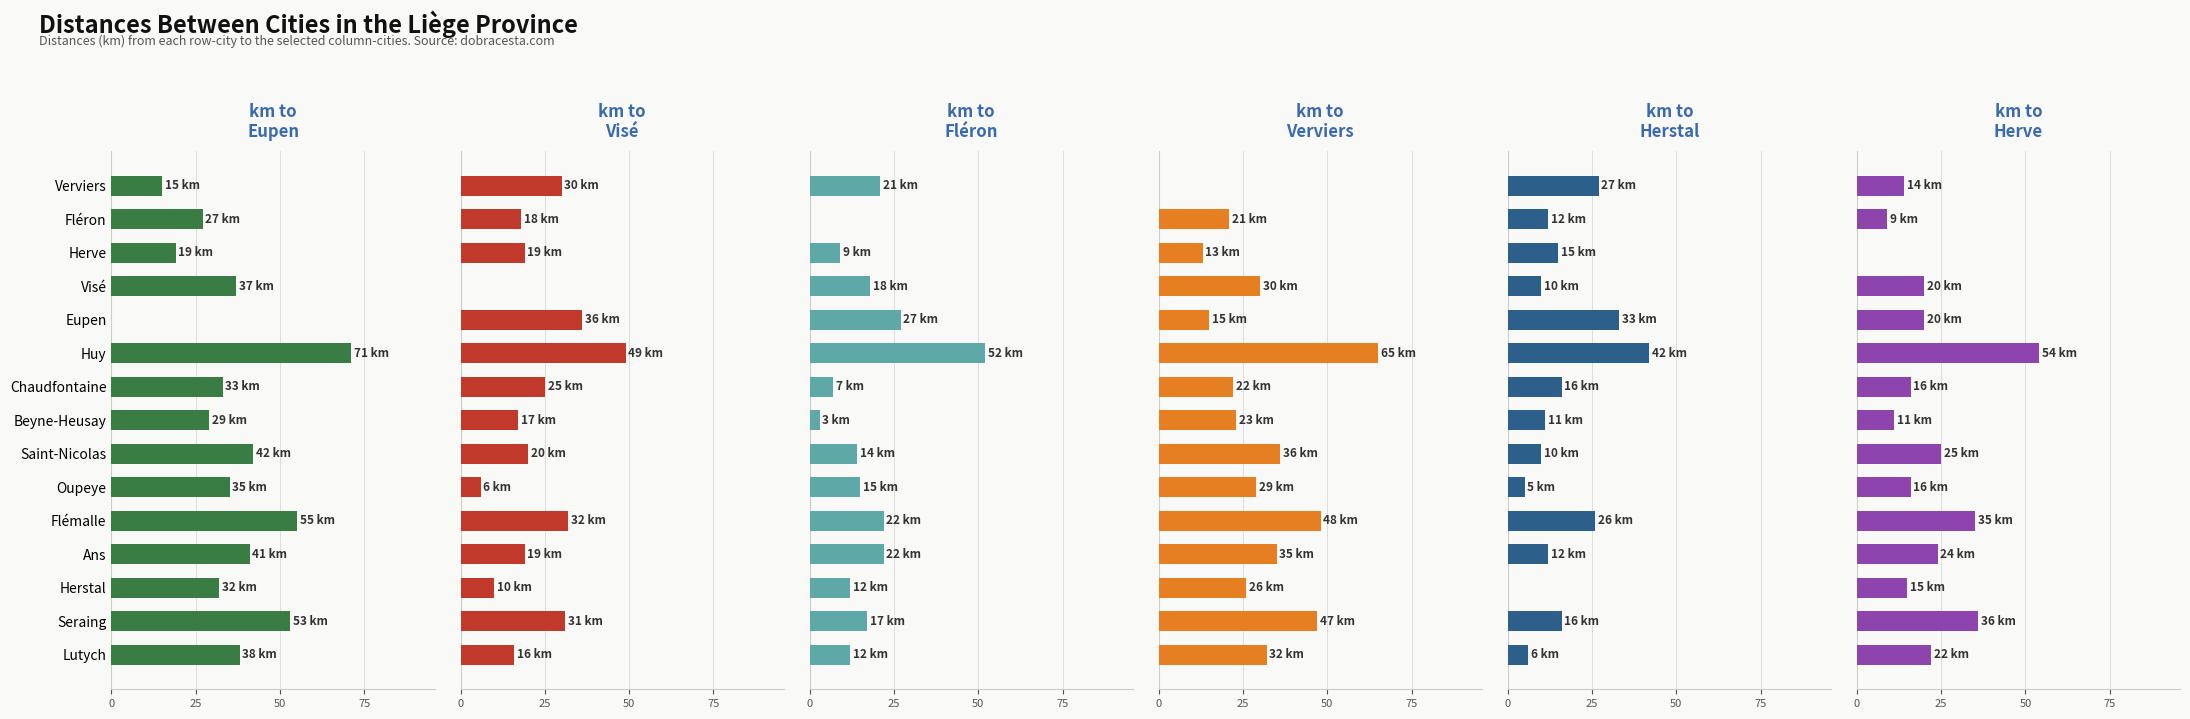

What is the sum of the Fléron values at Seraing and Lutych?

29